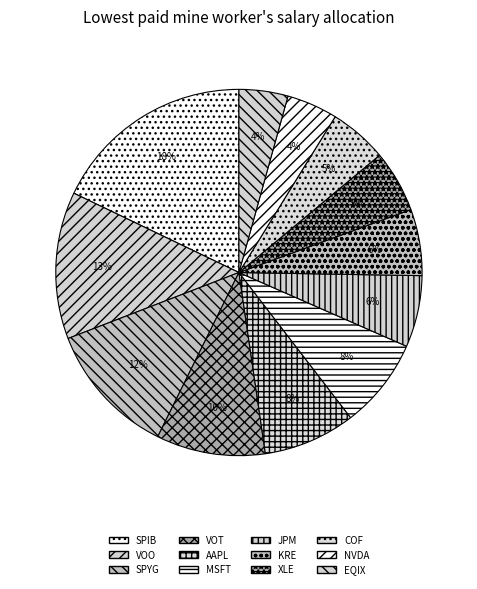

To the nearest percent, what percentage of the pie is EQIX?

4%